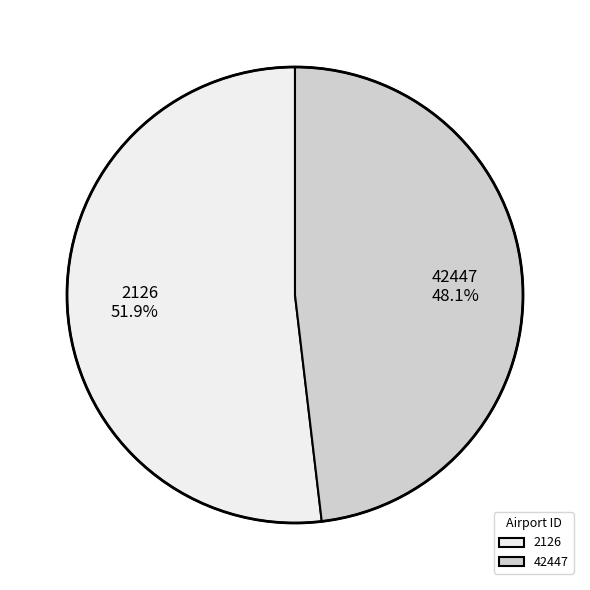

Is there any slice that represents more than half of the pie?

Yes